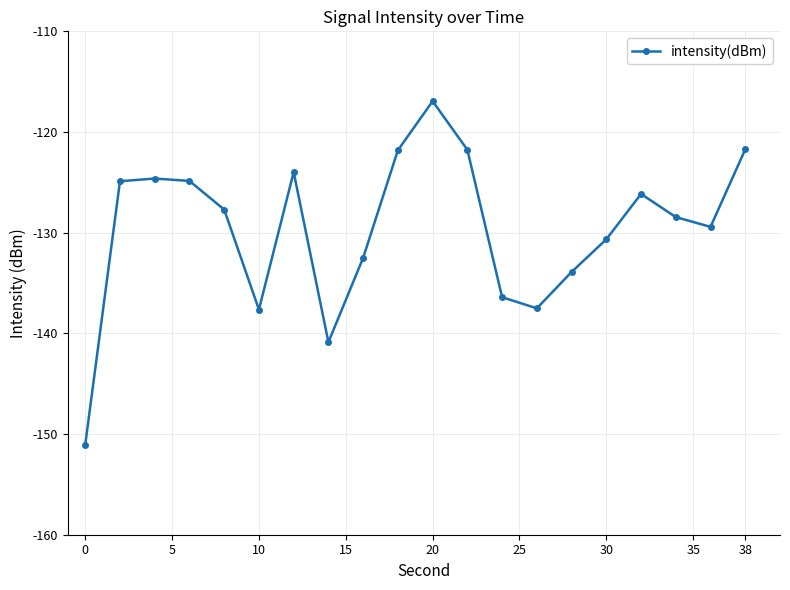

What is the value of the 12th point from the left?

-121.8